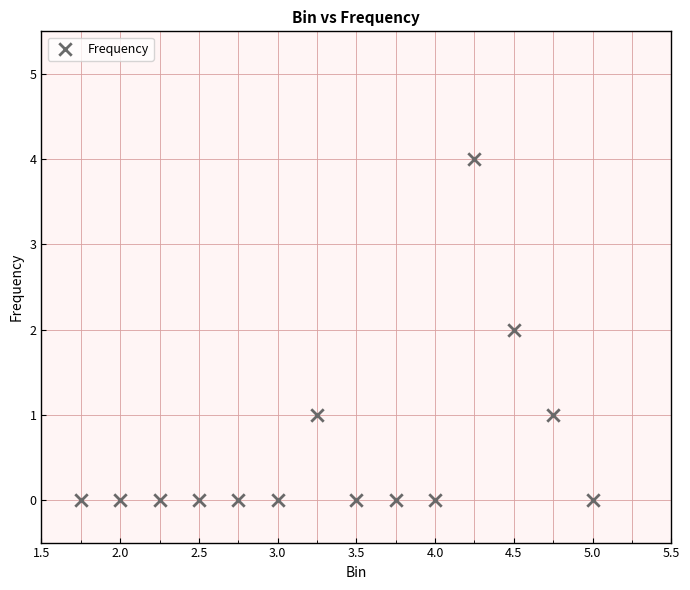

What is the range of Y values (max minus min)?

4